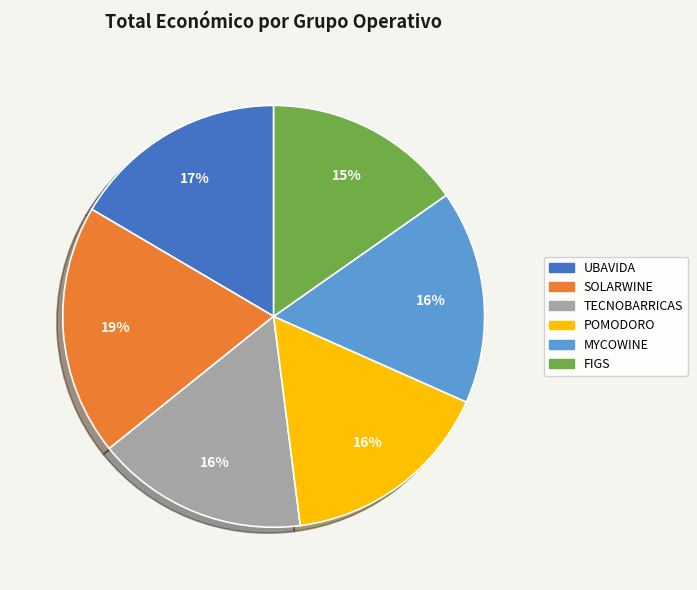

To the nearest percent, what is the difference between the largest and smallest slice percentages?

4%